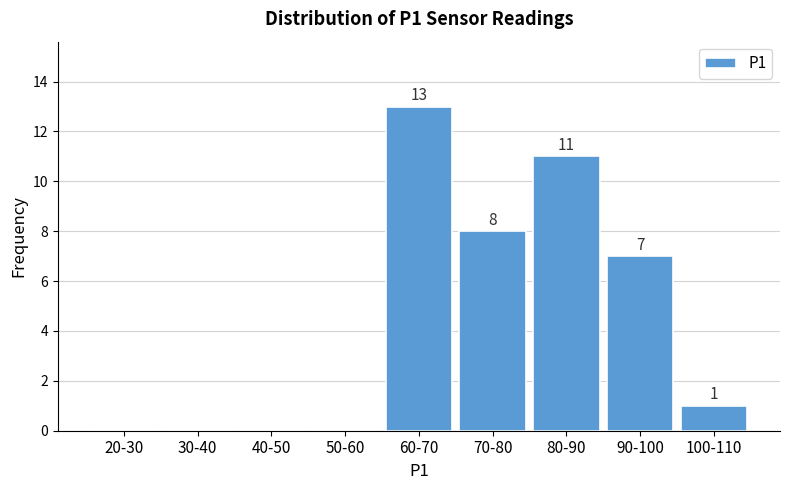

Reading right to left, transcribe all the data shown in this chart.

100-110=1	90-100=7	80-90=11	70-80=8	60-70=13	50-60=0	40-50=0	30-40=0	20-30=0